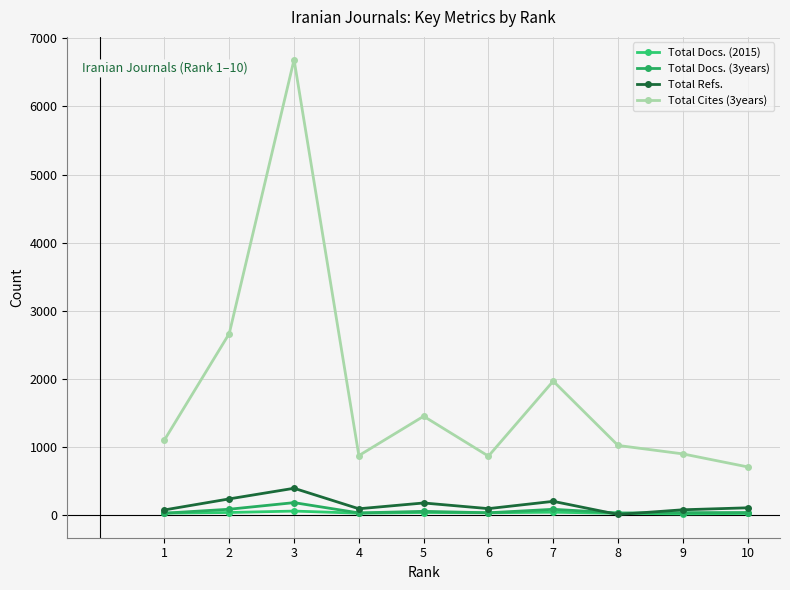

What is the minimum value shown in the chart?

7